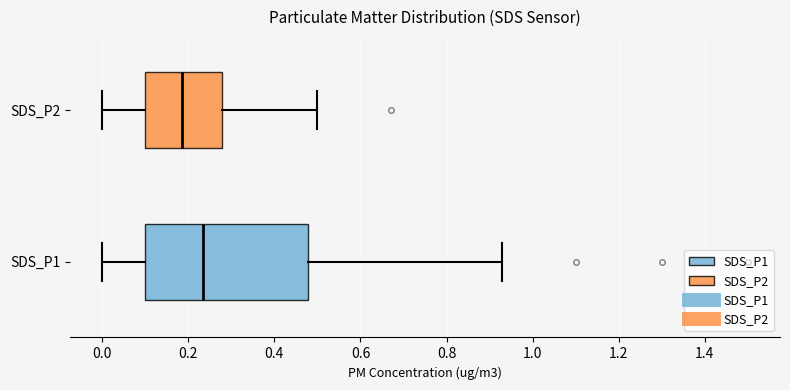

Reading bottom to top, transcribe this box plot: for each box, give where its median line is, the range the box spans, and where its two whiskers end, as read against the x-axis. The values are not printed on the chart, so give them approximately, as read against the axis.

SDS_P1: median 0.24, box 0.10 to 0.48, whiskers 0.00 to 0.94
SDS_P2: median 0.18, box 0.10 to 0.28, whiskers 0.00 to 0.50